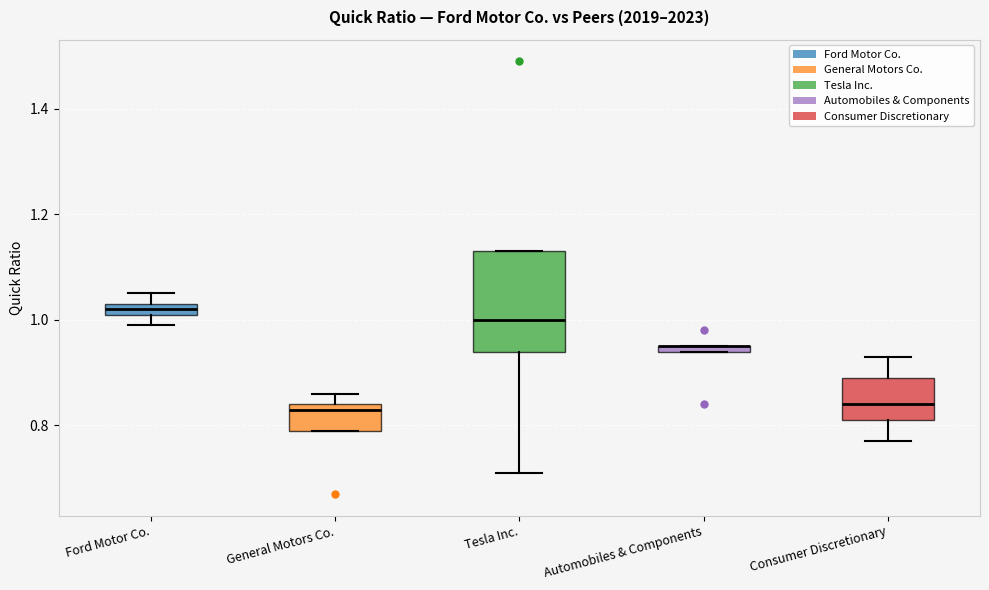

Comparing the boxes themselves (not the whiskers), which one is the tallest?

Tesla Inc.